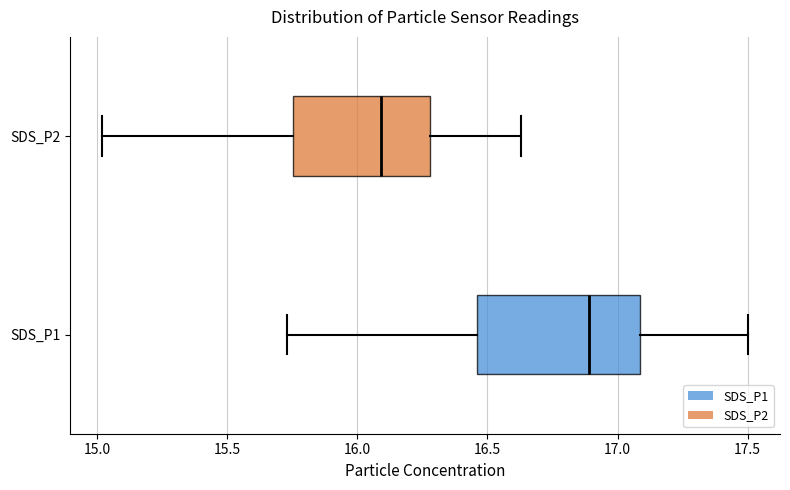

Reading bottom to top, read every box against the x-axis: the position of its median line, the range the box covers, and the ends of its whiskers. The values are not printed on the chart, so give them approximately, as read against the axis.

SDS_P1: median 16.90, box 16.45 to 17.10, whiskers 15.75 to 17.50
SDS_P2: median 16.10, box 15.75 to 16.30, whiskers 15.00 to 16.65